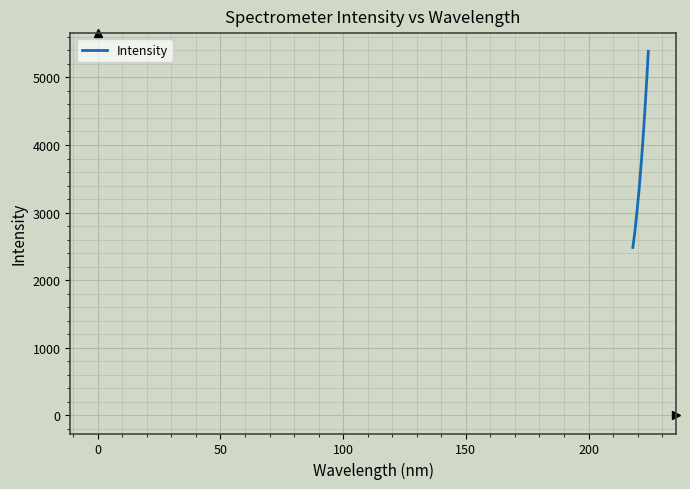

What is the maximum value shown in the chart?

5386.3